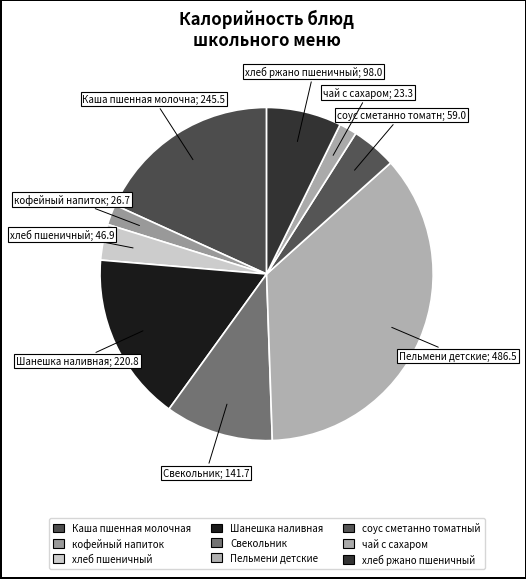

How many slices are in this pie chart?

9